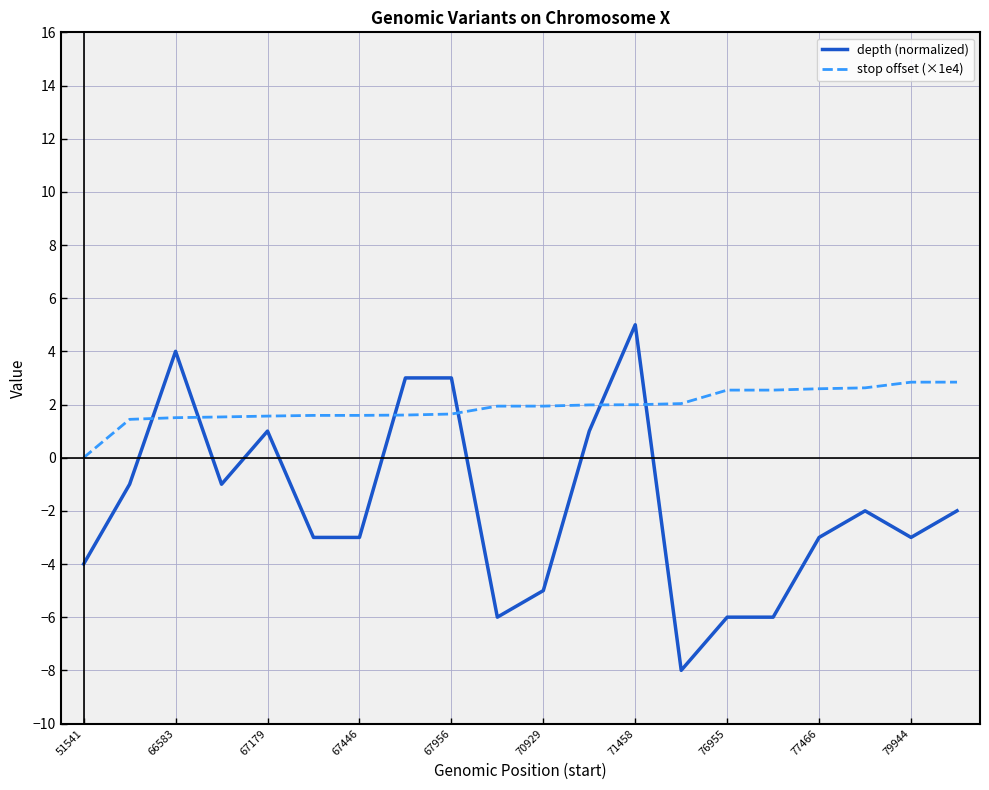

What is the minimum value shown in the chart?

-8.0